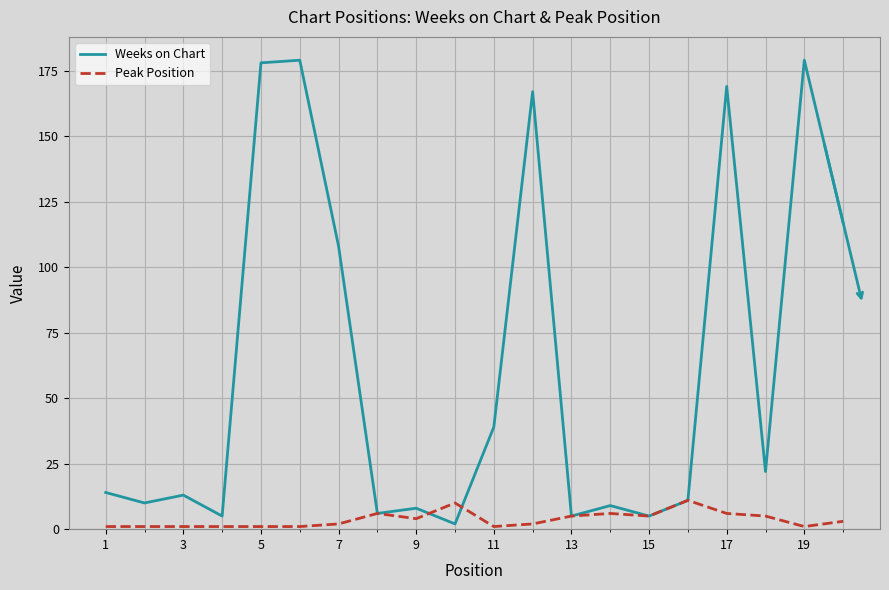

Rank the series by their average value, from highest to lowest.

Weeks on Chart, Peak Position